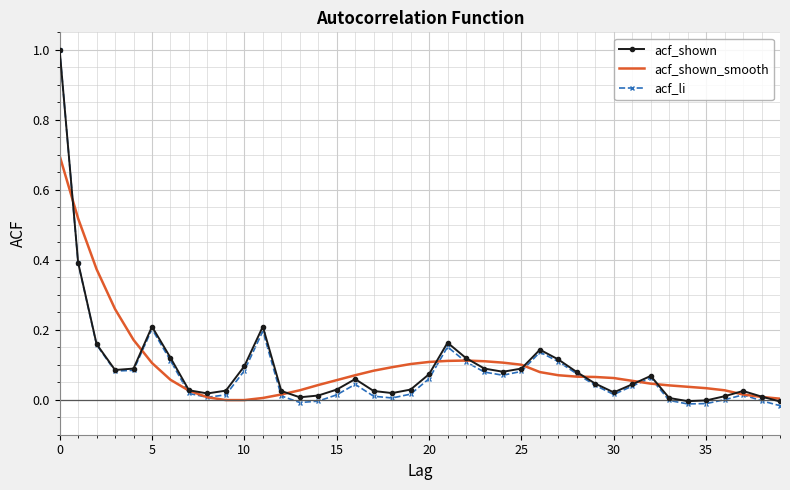

Which series has the widest spread of values?

acf_li